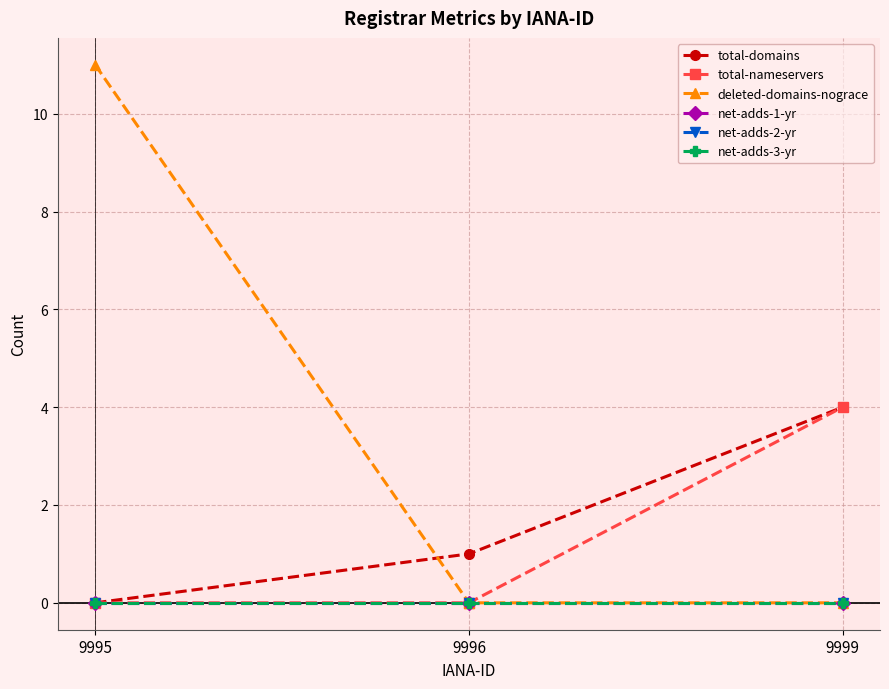

Does the chart have visible grid lines?

Yes